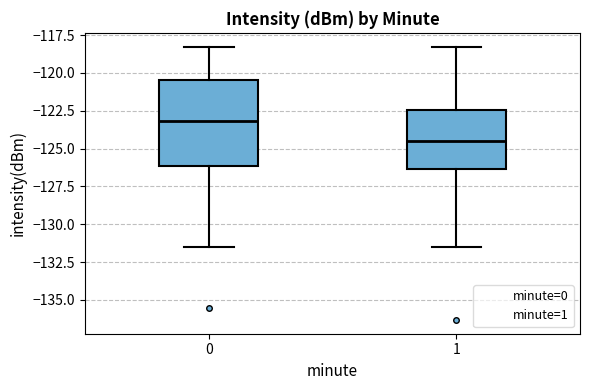

Where is the lower edge of the box at x = 0 on the y-axis? The values are not printed on the chart, so give them approximately, as read against the axis.

-126.0